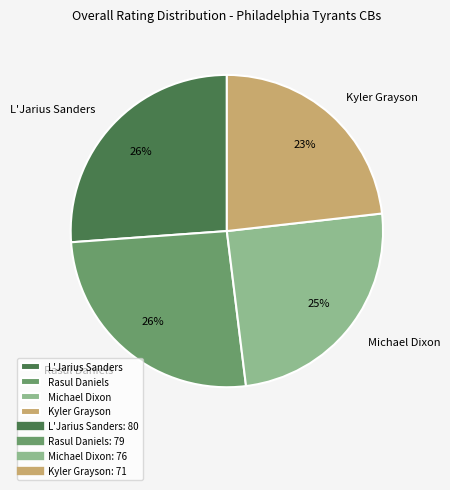

To the nearest percent, what percentage of the pie is Michael Dixon?

25%